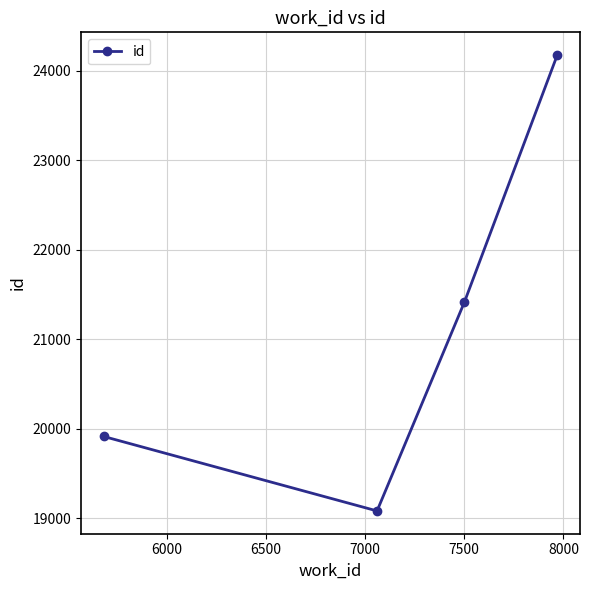

Reading left to right, transcribe all the data shown in this chart.

19915	19083	21418	24176